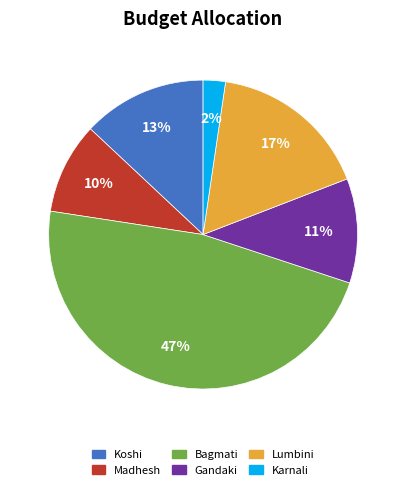

What percentage is the Lumbini slice, to the nearest percent?

17%